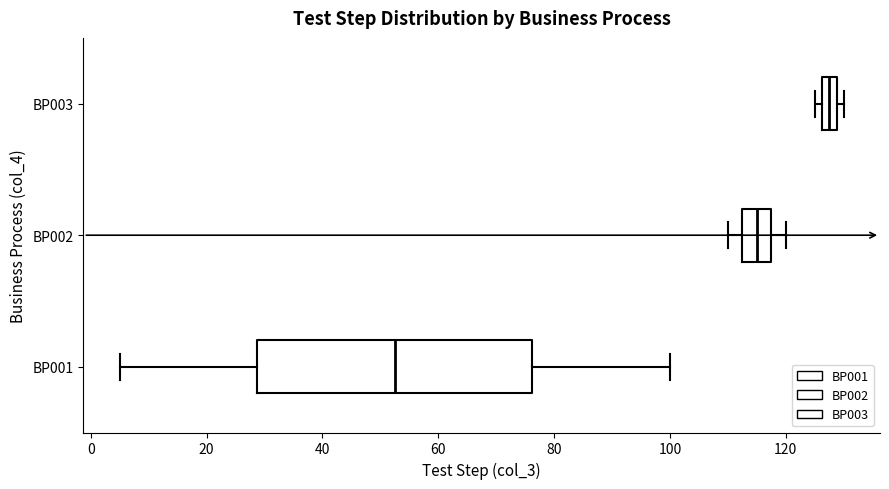

Which box's median line is the furthest to the right?

BP003